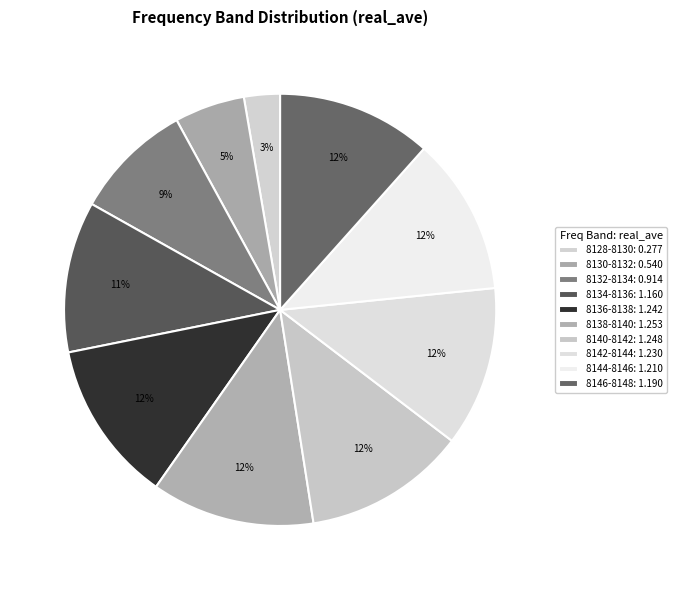

Combined, do 8140-8142 and 8130-8132 account for over 50%?

No